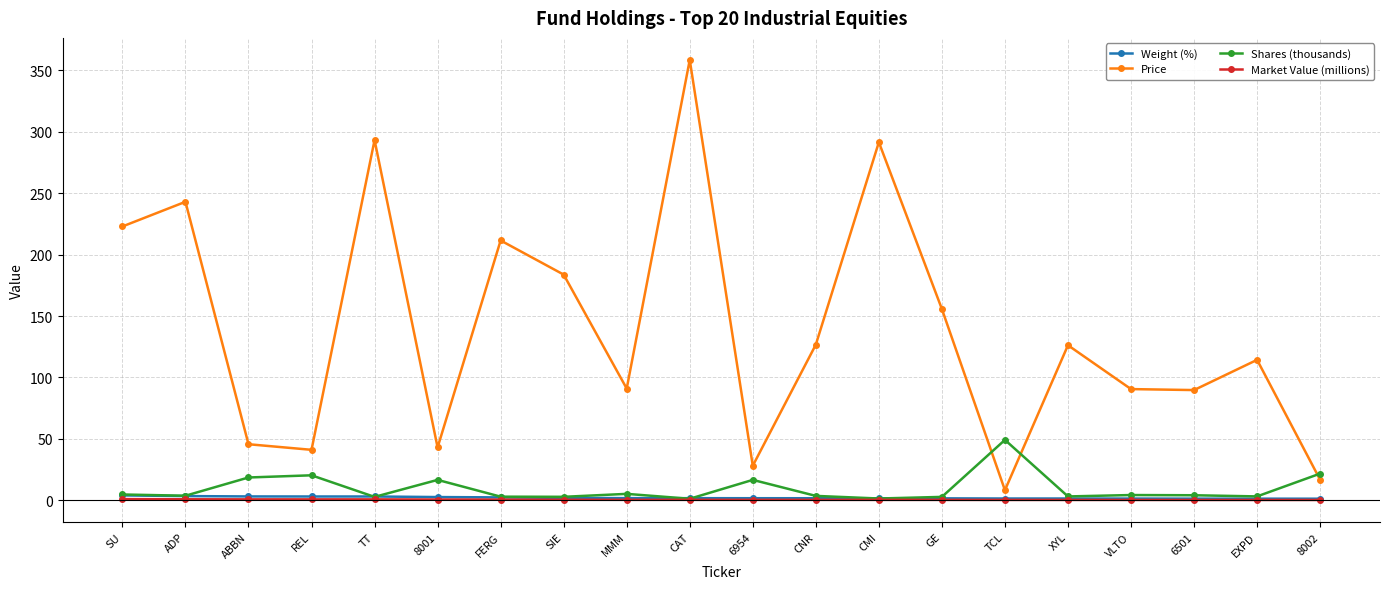

What is the label of the 13th point from the left?

CMI